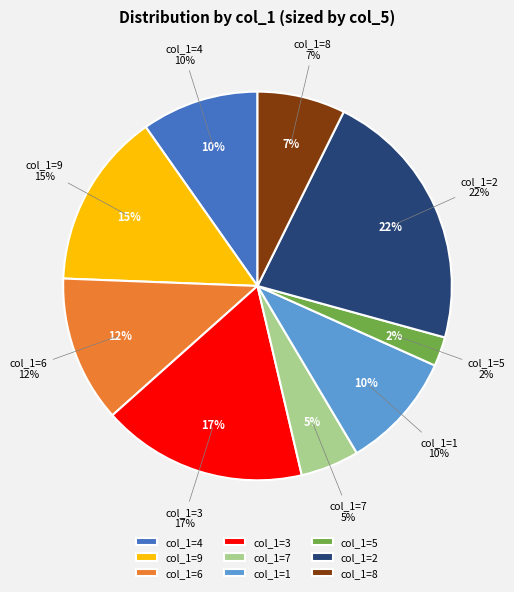

How many segments does this pie chart have?

9